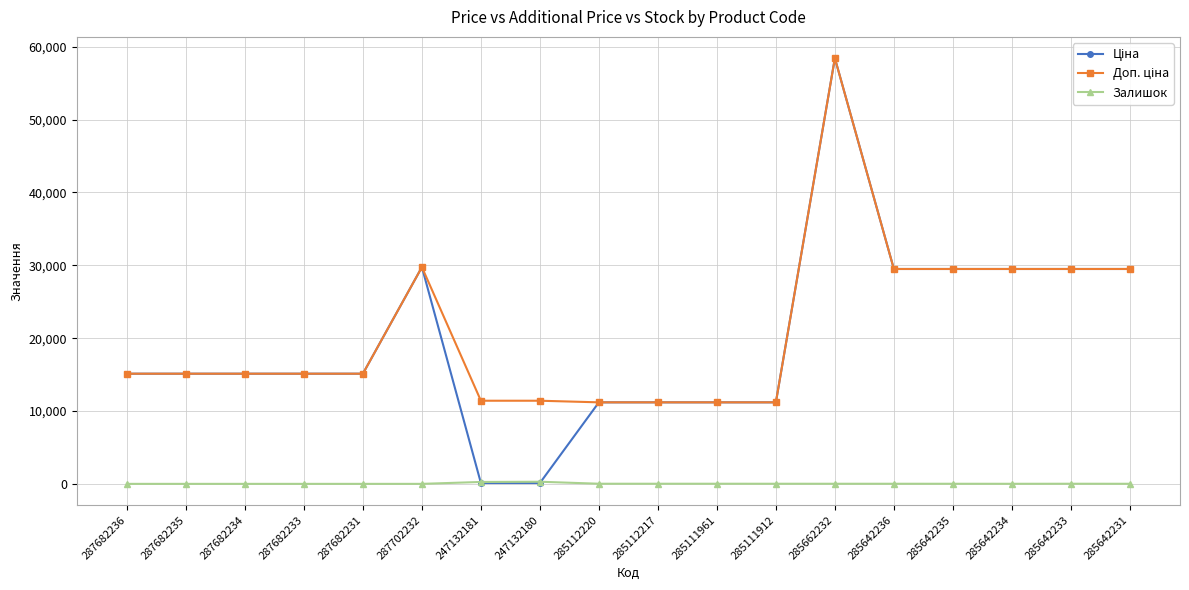

What is the maximum value shown in the chart?

58426.5